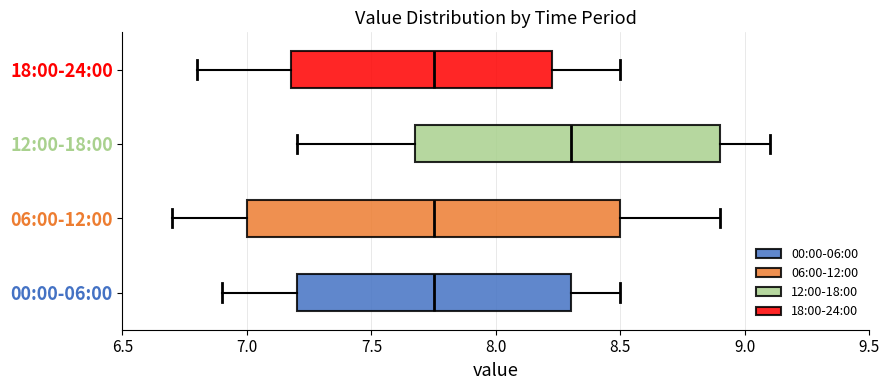

Reading bottom to top, transcribe this box plot: for each box, give where its median line is, the range the box spans, and where its two whiskers end, as read against the x-axis. The values are not printed on the chart, so give them approximately, as read against the axis.

00:00-06:00: median 7.75, box 7.20 to 8.30, whiskers 6.90 to 8.50
06:00-12:00: median 7.75, box 7.00 to 8.50, whiskers 6.70 to 8.90
12:00-18:00: median 8.30, box 7.70 to 8.90, whiskers 7.20 to 9.10
18:00-24:00: median 7.75, box 7.20 to 8.25, whiskers 6.80 to 8.50